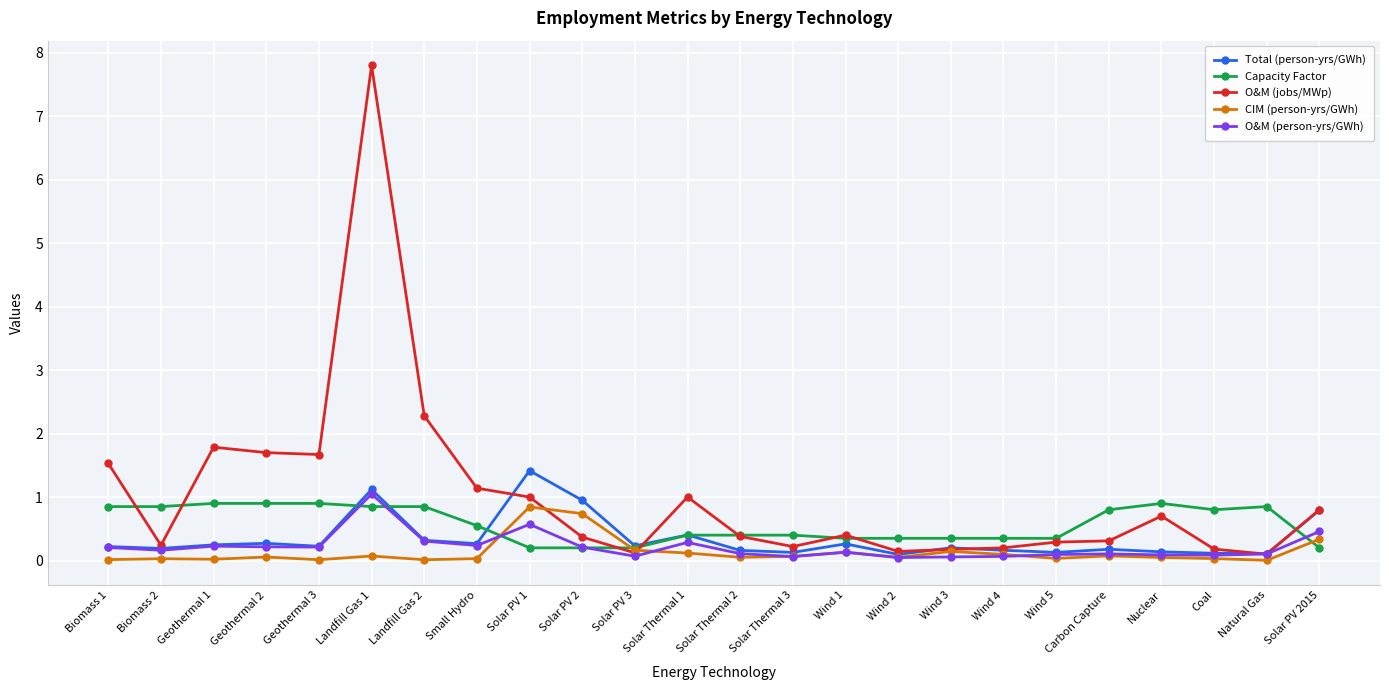

What is the label of the 1st point from the right?

Solar PV 2015